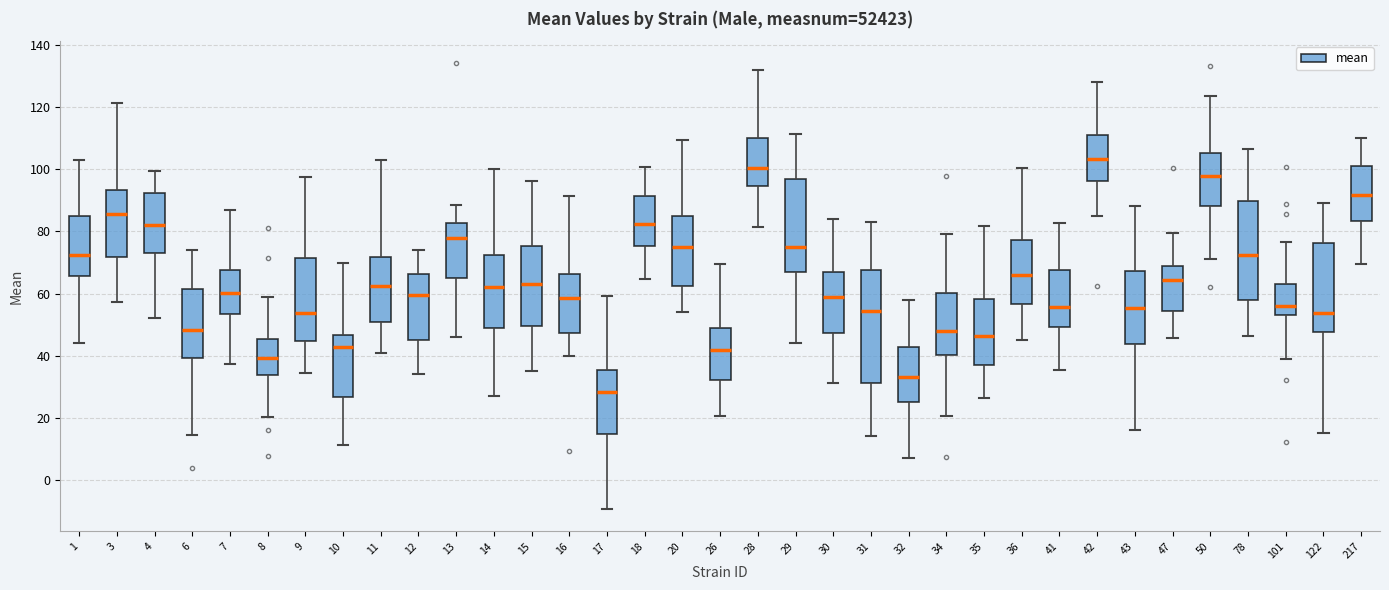

Reading left to right, read every box against the y-axis: the position of its median line, the range the box covers, and the ends of its whiskers. The values are not printed on the chart, so give them approximately, as read against the axis.

1: median 72, box 66 to 84, whiskers 44 to 102
3: median 86, box 72 to 94, whiskers 58 to 122
4: median 82, box 74 to 92, whiskers 52 to 100
6: median 48, box 40 to 62, whiskers 14 to 74
7: median 60, box 54 to 68, whiskers 38 to 86
8: median 40, box 34 to 46, whiskers 20 to 60
9: median 54, box 44 to 72, whiskers 34 to 98
10: median 42, box 26 to 46, whiskers 12 to 70
11: median 62, box 50 to 72, whiskers 40 to 104
12: median 60, box 46 to 66, whiskers 34 to 74
13: median 78, box 64 to 82, whiskers 46 to 88
14: median 62, box 50 to 72, whiskers 28 to 100
15: median 64, box 50 to 76, whiskers 36 to 96
16: median 58, box 48 to 66, whiskers 40 to 92
17: median 28, box 14 to 36, whiskers -10 to 60
18: median 82, box 76 to 92, whiskers 64 to 100
20: median 74, box 62 to 84, whiskers 54 to 110
26: median 42, box 32 to 50, whiskers 20 to 70
28: median 100, box 94 to 110, whiskers 82 to 132
29: median 76, box 66 to 96, whiskers 44 to 112
30: median 58, box 48 to 68, whiskers 32 to 84
31: median 54, box 32 to 68, whiskers 14 to 84
32: median 34, box 26 to 44, whiskers 8 to 58
34: median 48, box 40 to 60, whiskers 20 to 80
35: median 46, box 36 to 58, whiskers 26 to 82
36: median 66, box 56 to 78, whiskers 44 to 100
41: median 56, box 50 to 68, whiskers 36 to 82
42: median 104, box 96 to 112, whiskers 84 to 128
43: median 56, box 44 to 68, whiskers 16 to 88
47: median 64, box 54 to 68, whiskers 46 to 80
50: median 98, box 88 to 106, whiskers 72 to 124
78: median 72, box 58 to 90, whiskers 46 to 106
101: median 56, box 54 to 64, whiskers 40 to 76
122: median 54, box 48 to 76, whiskers 16 to 90
217: median 92, box 84 to 102, whiskers 70 to 110